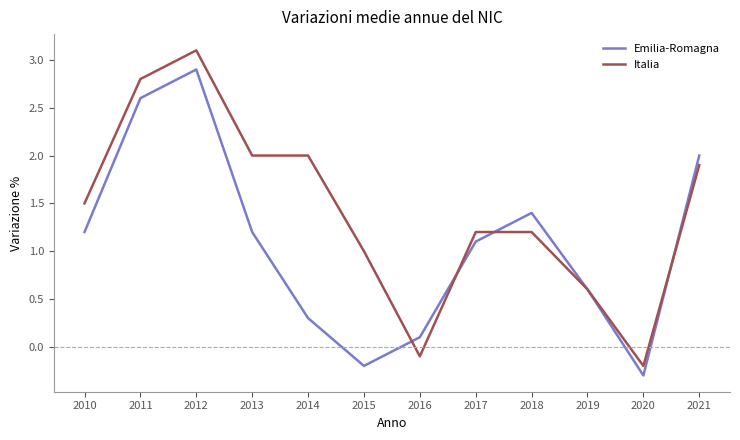

At 2021, list the series in order from largest to smallest.

Emilia-Romagna, Italia